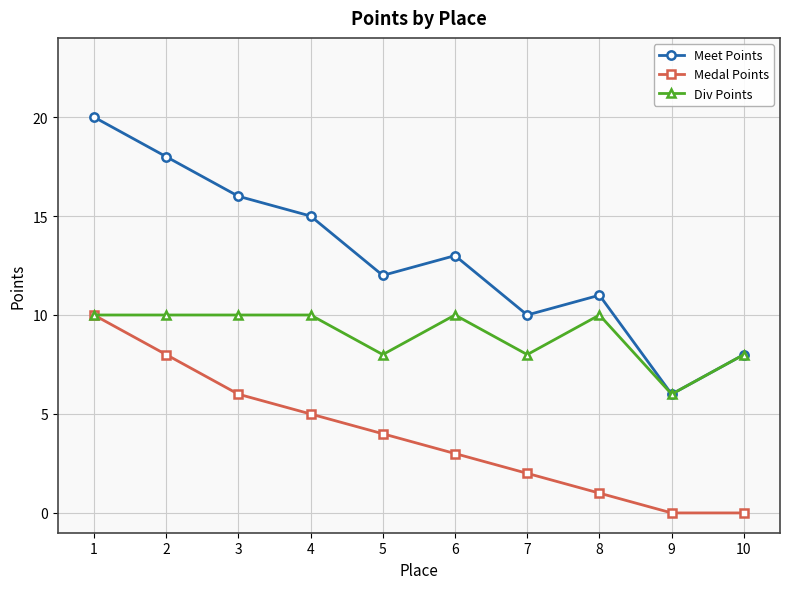

In Meet Points, how many points are lower than both neighbors (excluding endpoints)?

3